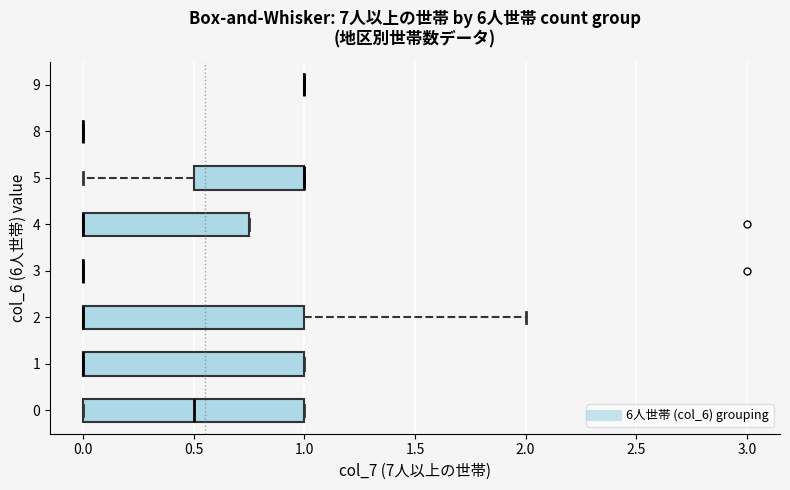

Reading bottom to top, read every box against the x-axis: the position of its median line, the range the box covers, and the ends of its whiskers. The values are not printed on the chart, so give them approximately, as read against the axis.

0: median 0.50, box 0.00 to 1.00, whiskers 0.00 to 1.00
1: median 0.00 (drawn on the box's left edge), box 0.00 to 1.00, whiskers 0.00 to 1.00
2: median 0.00 (drawn on the box's left edge), box 0.00 to 1.00, whiskers 0.00 to 2.00
3: box collapsed to a line at 0.00, whiskers 0.00 to 0.00
4: median 0.00 (drawn on the box's left edge), box 0.00 to 0.75, whiskers 0.00 to 0.75
5: median 1.00 (drawn on the box's right edge), box 0.50 to 1.00, whiskers 0.00 to 1.00
8: box collapsed to a line at 0.00, whiskers 0.00 to 0.00
9: box collapsed to a line at 1.00, whiskers 1.00 to 1.00